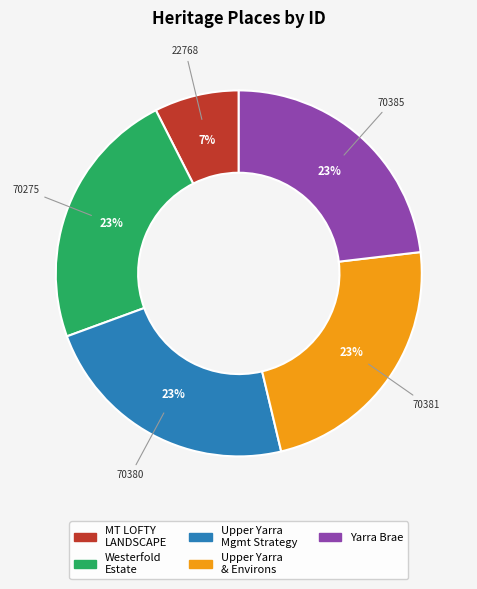

To the nearest percent, what percentage of the pie is Westerfold Estate?

23%